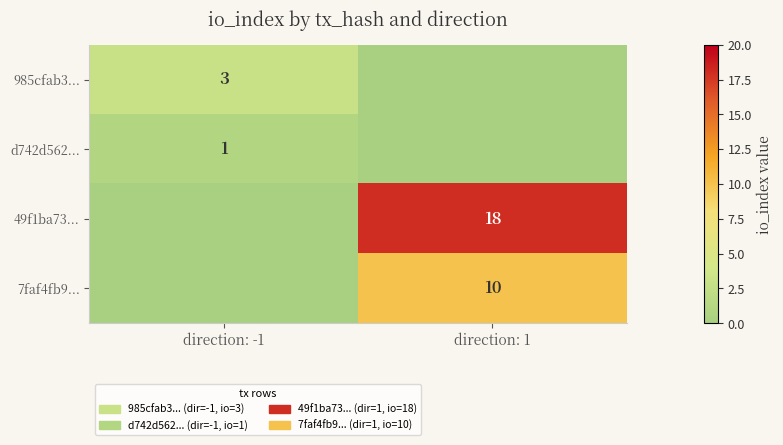

Is the value of 49f1ba73... at direction: 1 greater than the value of 7faf4fb9... at direction: 1?

Yes